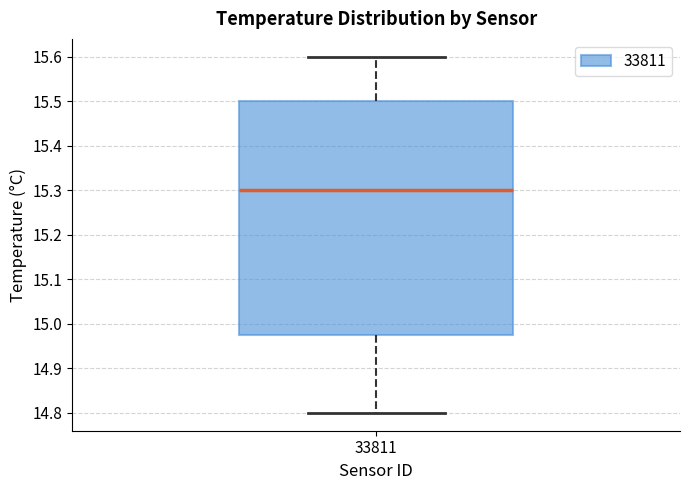

Read this box plot against the y-axis: the position of the median line, the range covered by the box, and the ends of both whiskers. The values are not printed on the chart, so give them approximately, as read against the axis.

median 15.30, box 14.98 to 15.50, whiskers 14.80 to 15.60